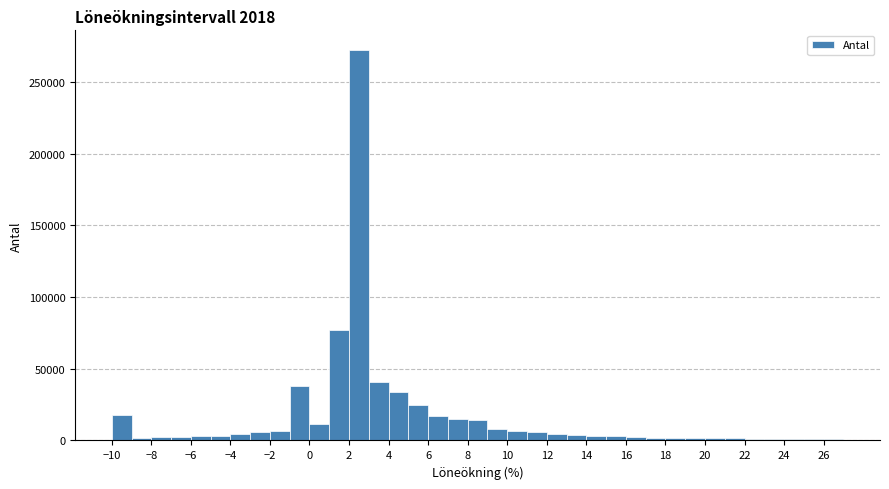

Over which range of the x-axis is the bar tallest?

2 to 3